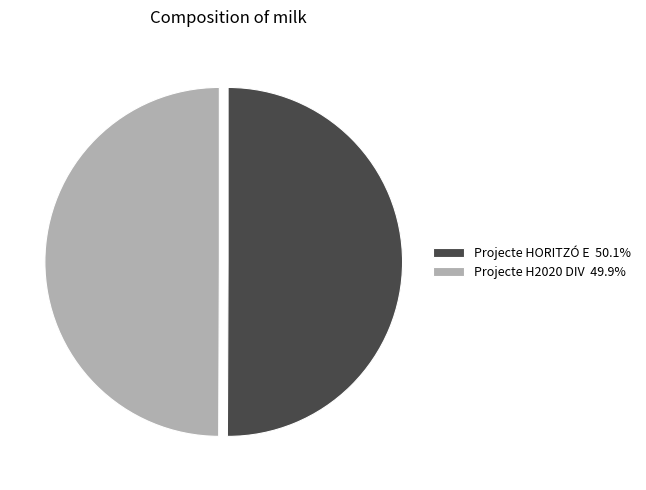

How many slices are in this pie chart?

2